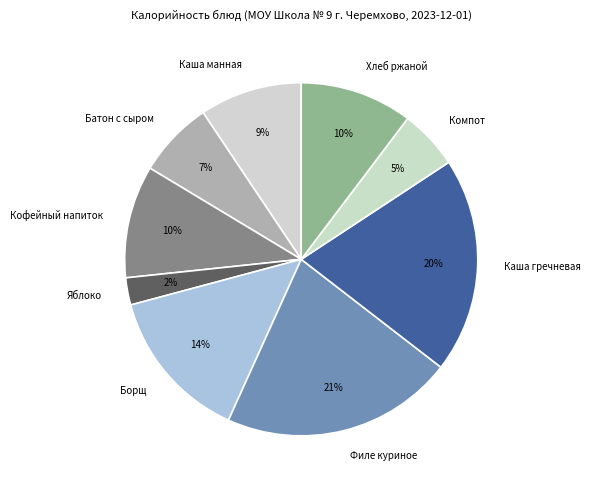

Which category has the smallest portion of the pie?

Яблоко